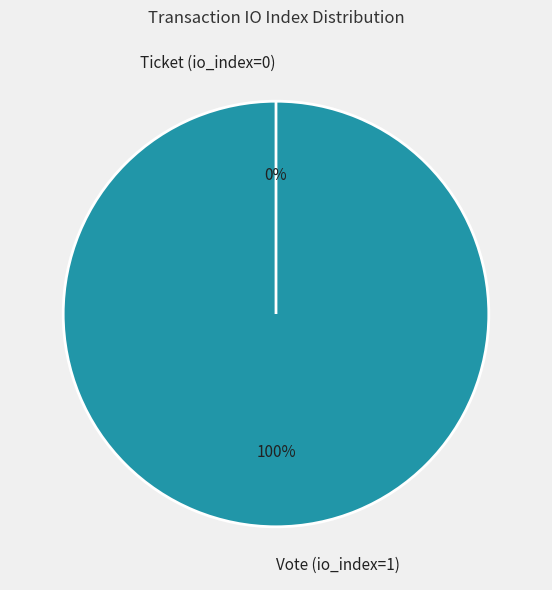

Rank the categories by value from highest to lowest.

Vote (io_index=1), Ticket (io_index=0)